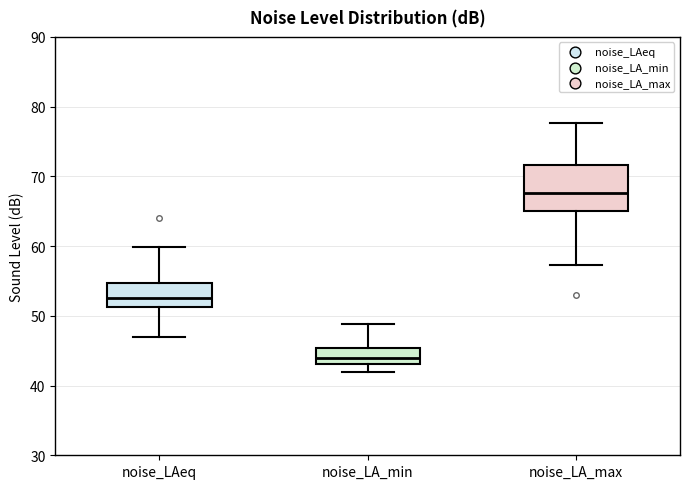

Reading left to right, read every box against the y-axis: the position of its median line, the range the box covers, and the ends of its whiskers. The values are not printed on the chart, so give them approximately, as read against the axis.

noise_LAeq: median 53, box 51 to 55, whiskers 47 to 60
noise_LA_min: median 44, box 43 to 45, whiskers 42 to 49
noise_LA_max: median 68, box 65 to 72, whiskers 57 to 78